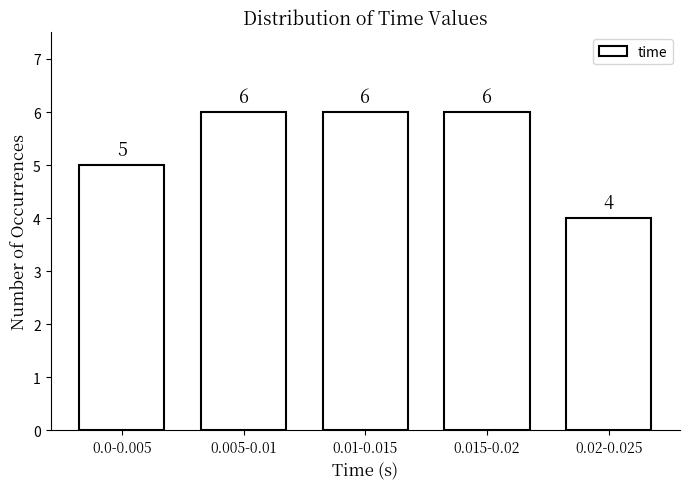

Reading left to right, what are all the values shown in this chart?

5	6	6	6	4